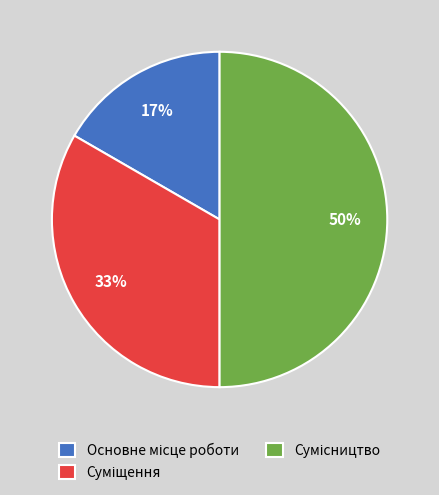

To the nearest percent, what is the difference between the largest and smallest slice percentages?

33%